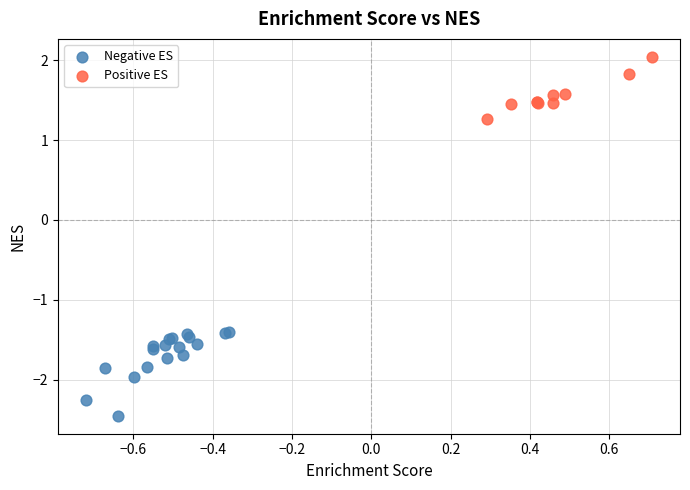

Which series contains the lowest Y value?

Negative ES